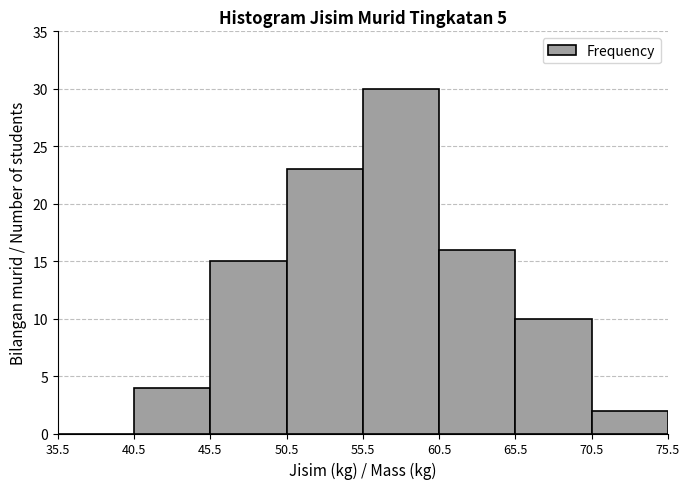

Reading left to right, list every bar in this chart as the range it spans on the x-axis followed by its height. The values are not printed on the chart, so give them approximately, as read against the axis.

35.5 to 40.5: 0
40.5 to 45.5: 4
45.5 to 50.5: 15
50.5 to 55.5: 23
55.5 to 60.5: 30
60.5 to 65.5: 16
65.5 to 70.5: 10
70.5 to 75.5: 2